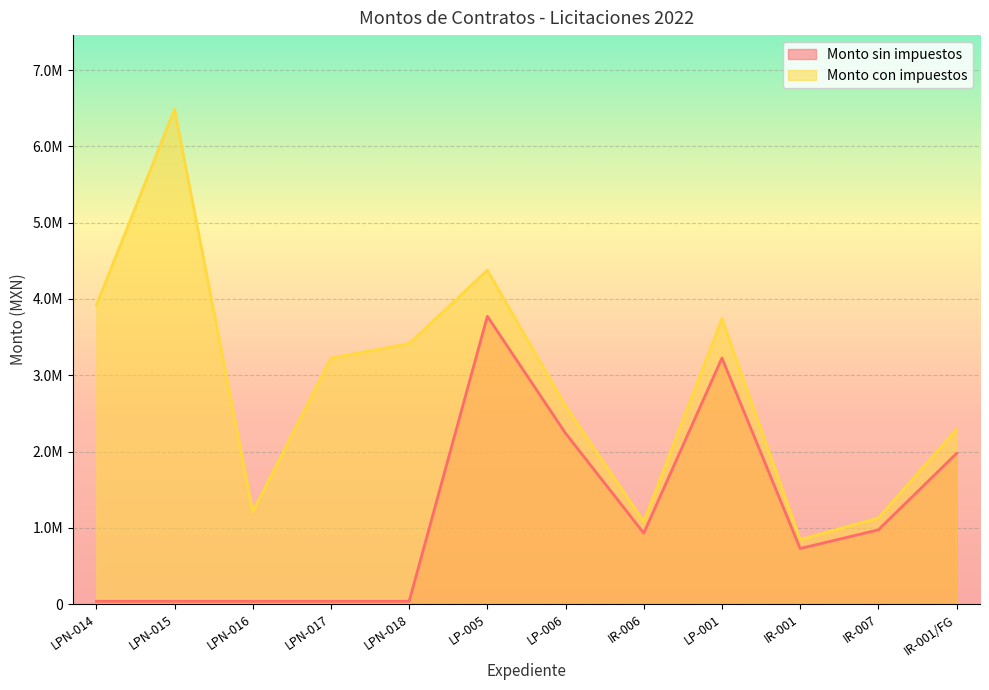

Is it true that Monto sin impuestos equals 1975795.5 at IR-001/FG?

True